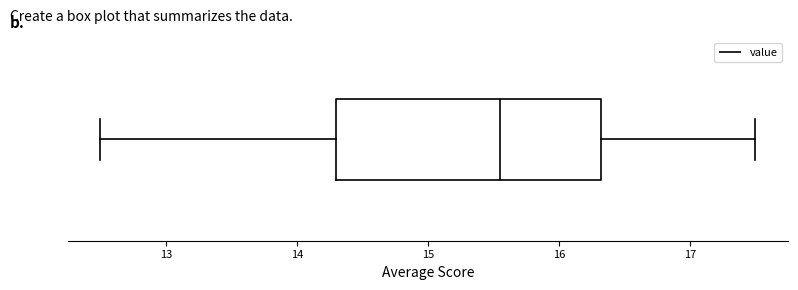

Where does the left whisker of the box end on the x-axis? The values are not printed on the chart, so give them approximately, as read against the axis.

12.5